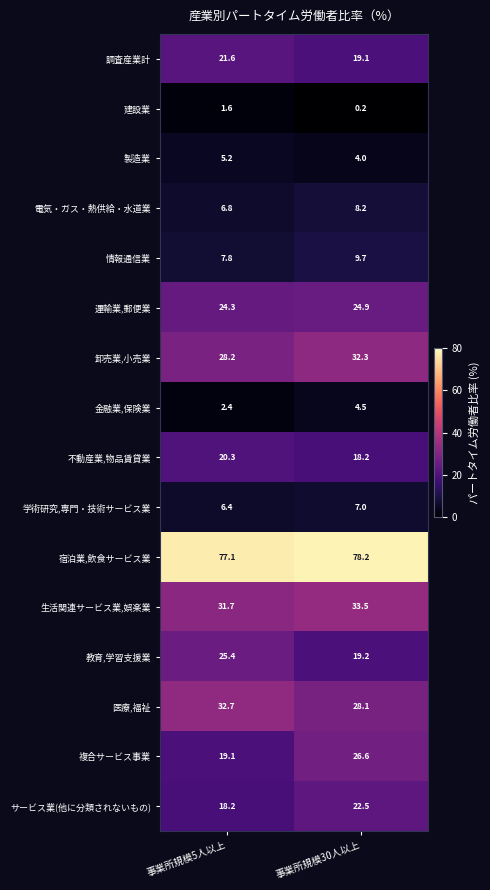

What is the difference between the highest and lowest values at 事業所規模5人以上?

75.5